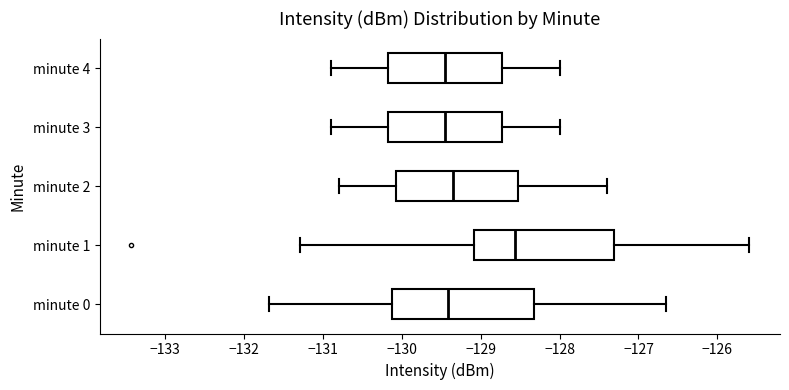

Reading bottom to top, transcribe this box plot: for each box, give where its median line is, the range the box spans, and where its two whiskers end, as read against the x-axis. The values are not printed on the chart, so give them approximately, as read against the axis.

minute 0: median -129.4, box -130.1 to -128.3, whiskers -131.7 to -126.6
minute 1: median -128.6, box -129.1 to -127.3, whiskers -131.3 to -125.6
minute 2: median -129.3, box -130.1 to -128.5, whiskers -130.8 to -127.4
minute 3: median -129.4, box -130.2 to -128.7, whiskers -130.9 to -128.0
minute 4: median -129.4, box -130.2 to -128.7, whiskers -130.9 to -128.0